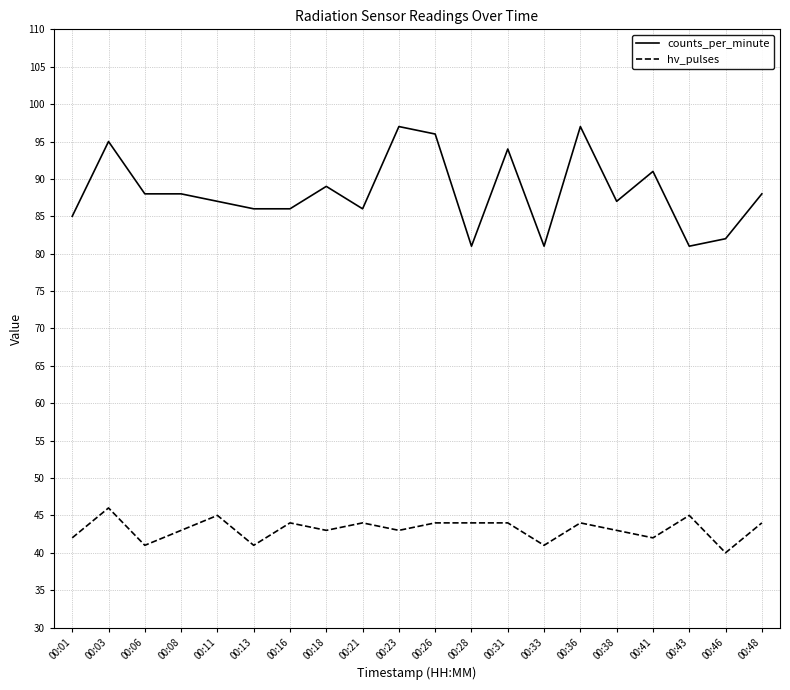

What is the total value across all series at 00:48?

132